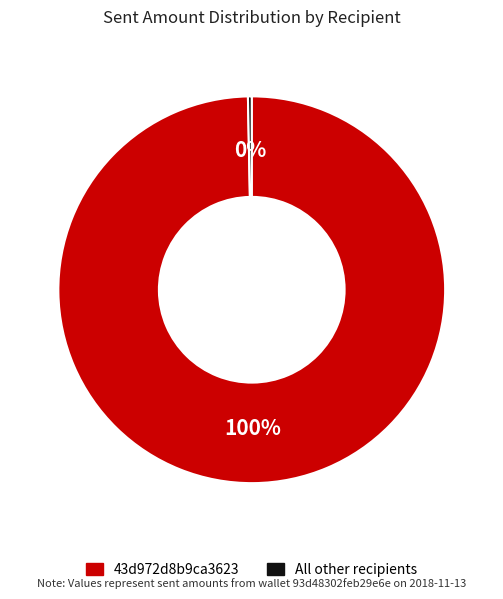

How many segments does this pie chart have?

2